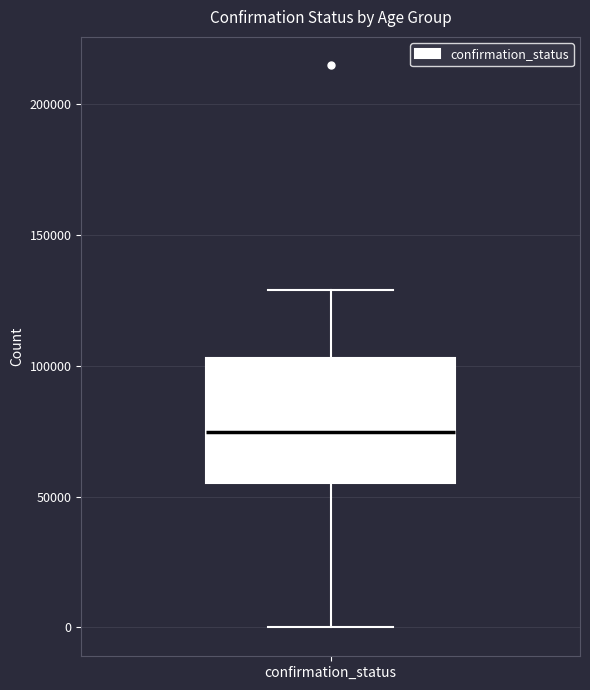

Read this box plot against the y-axis: the position of the median line, the range covered by the box, and the ends of both whiskers. The values are not printed on the chart, so give them approximately, as read against the axis.

median 75000, box 55000 to 105000, whiskers 0 to 130000